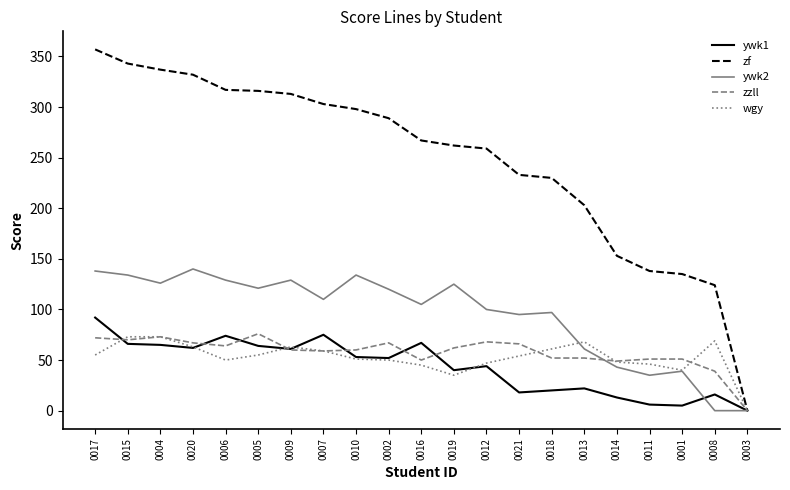

Which series has the largest range (max minus min)?

zf